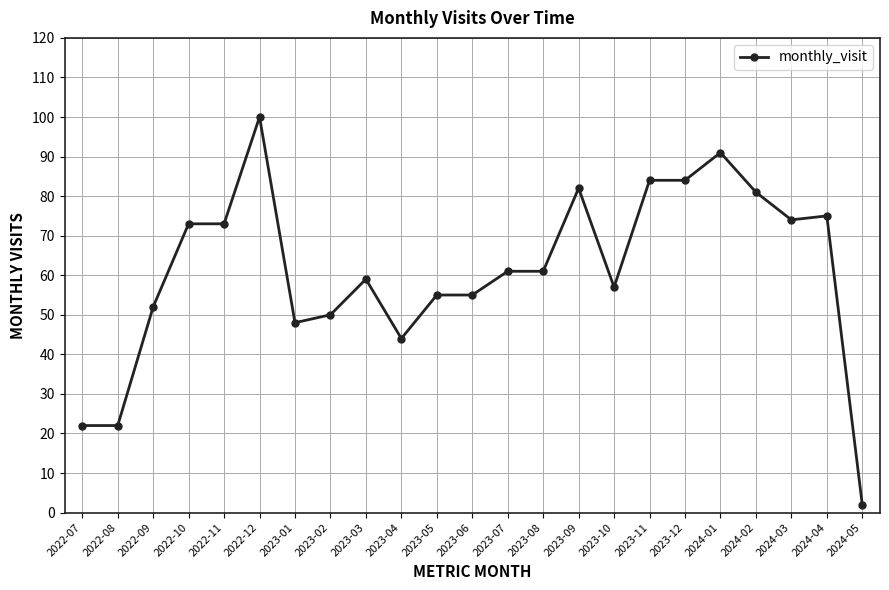

What is the difference between the maximum and minimum values?

98